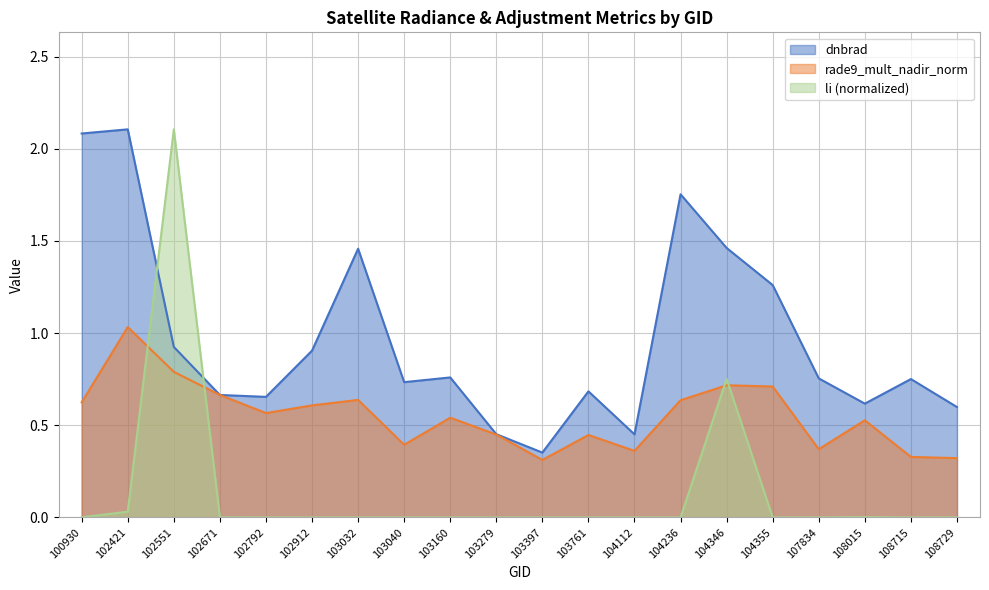

Between 100930 and 103160, which is larger?

100930